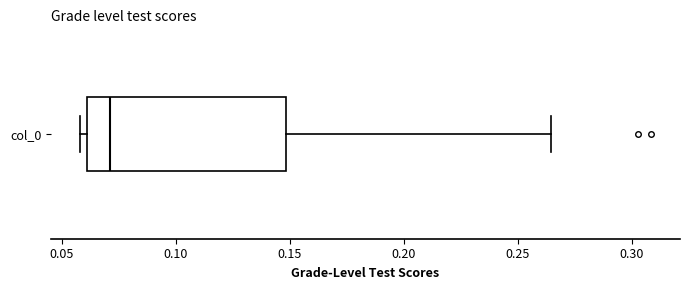

Read this box plot against the x-axis: the position of the median line, the range covered by the box, and the ends of both whiskers. The values are not printed on the chart, so give them approximately, as read against the axis.

median 0.070, box 0.060 to 0.150, whiskers 0.060 (just left of the box's left edge) to 0.265